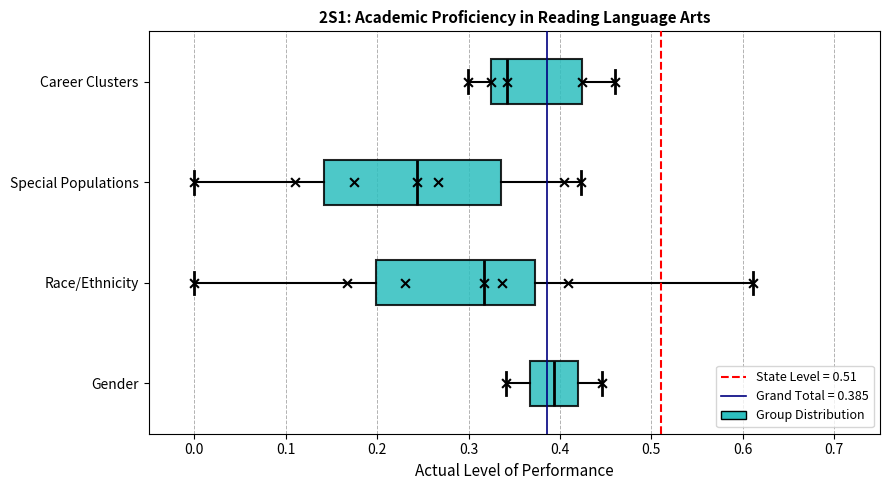

Which box's median line is the furthest to the left?

Special Populations